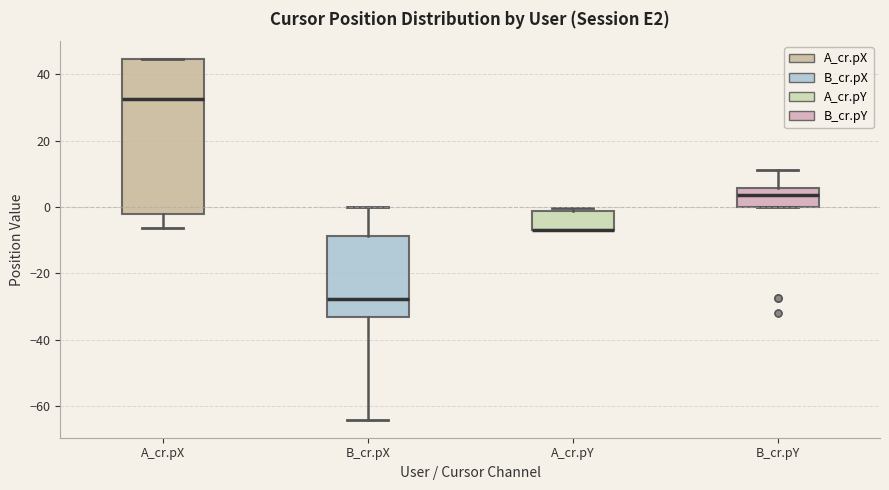

Where does the lower whisker of the box for A_cr.pX end on the y-axis? The values are not printed on the chart, so give them approximately, as read against the axis.

-6